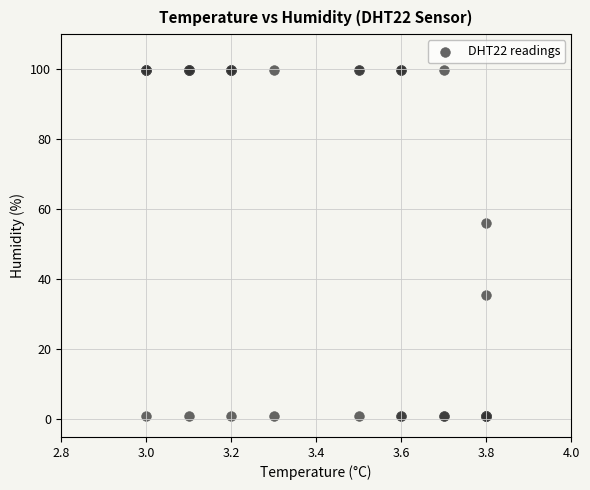

What Y value in the scatter plot is closest to 50?

56.0